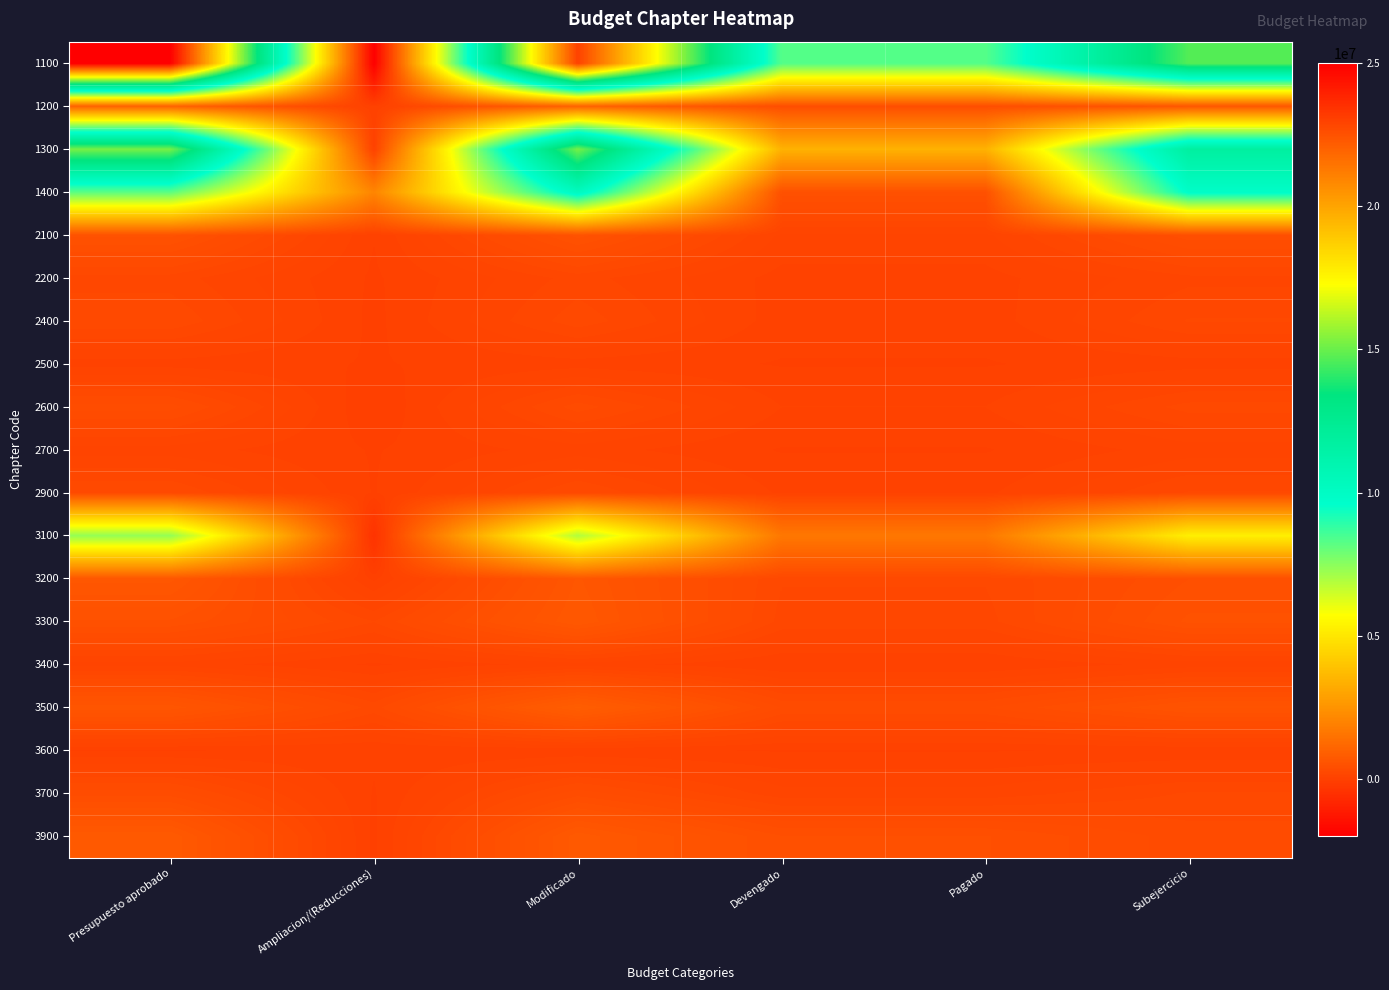

At Pagado, list the series in order from largest to smallest.

1100, 1300, 3100, 1400, 3900, 1200, 3500, 3200, 3300, 3700, 2100, 2600, 2900, 2200, 2400, 3400, 3600, 2500, 2700